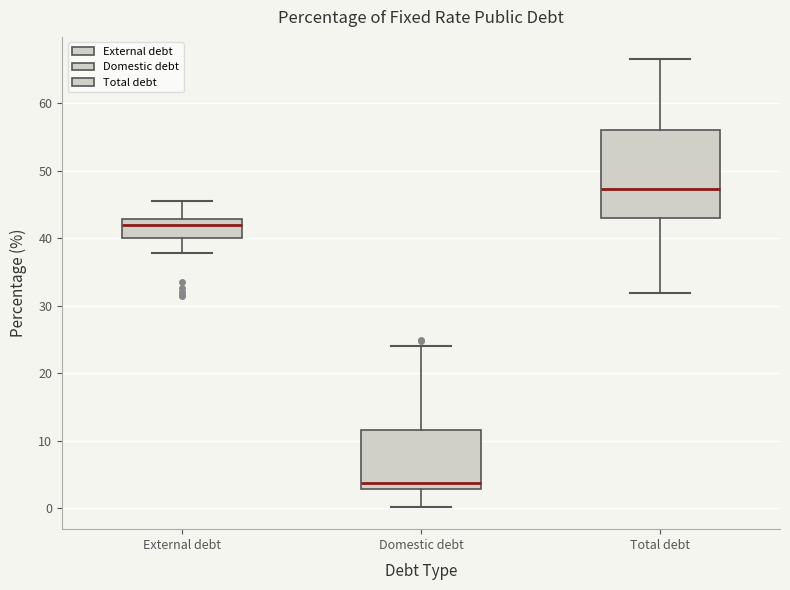

Reading left to right, read every box against the y-axis: the position of its median line, the range the box covers, and the ends of its whiskers. The values are not printed on the chart, so give them approximately, as read against the axis.

External debt: median 42, box 40 to 43, whiskers 38 to 46
Domestic debt: median 4, box 3 to 12, whiskers 0 to 24
Total debt: median 47, box 43 to 56, whiskers 32 to 66